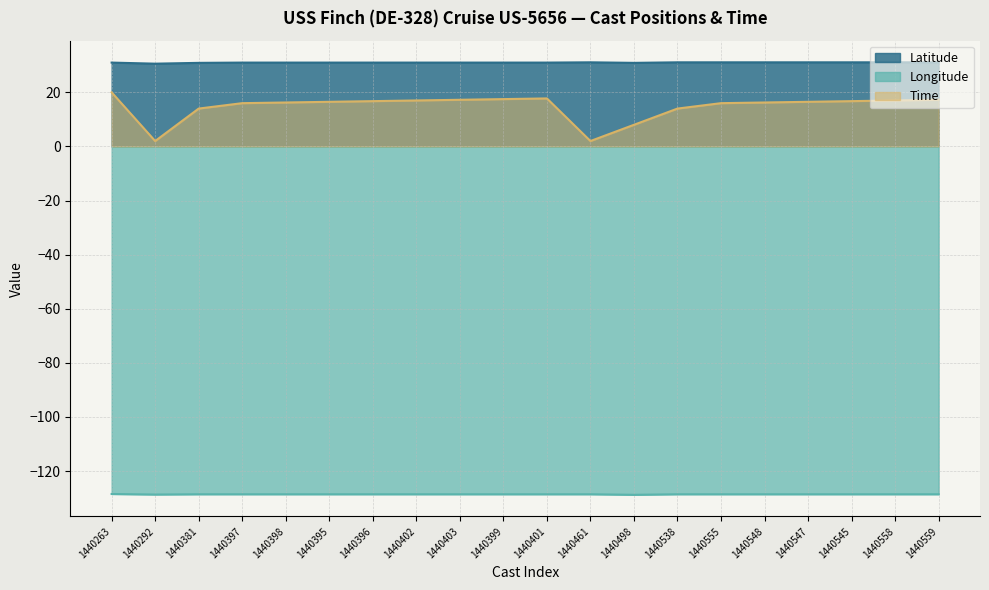

What is the spread (max minus min) of values at 1440548?

159.7